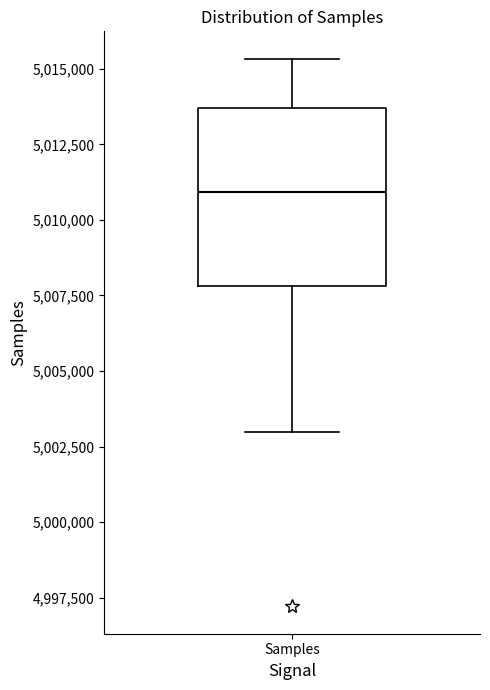

Transcribe this box plot: give where the median line is, the range the box spans, and where the two whiskers end, as read against the y-axis. The values are not printed on the chart, so give them approximately, as read against the axis.

median 5011000, box 5008000 to 5013500, whiskers 5003000 to 5015500